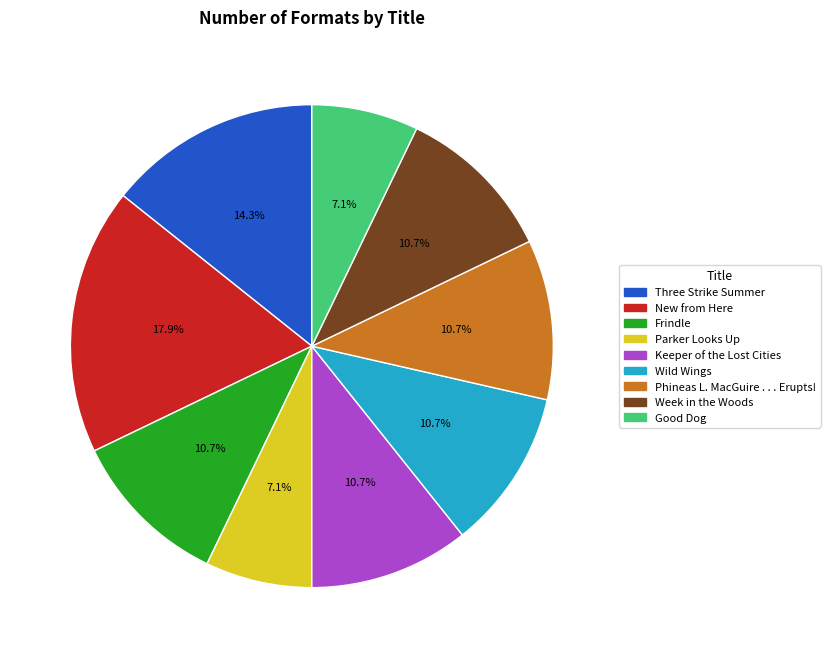

Does Three Strike Summer represent more than half of the total?

No